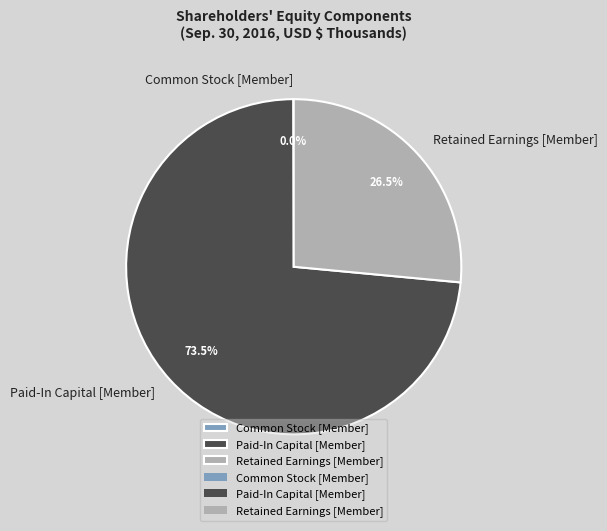

Is Paid-In Capital [Member] the majority of the pie?

Yes